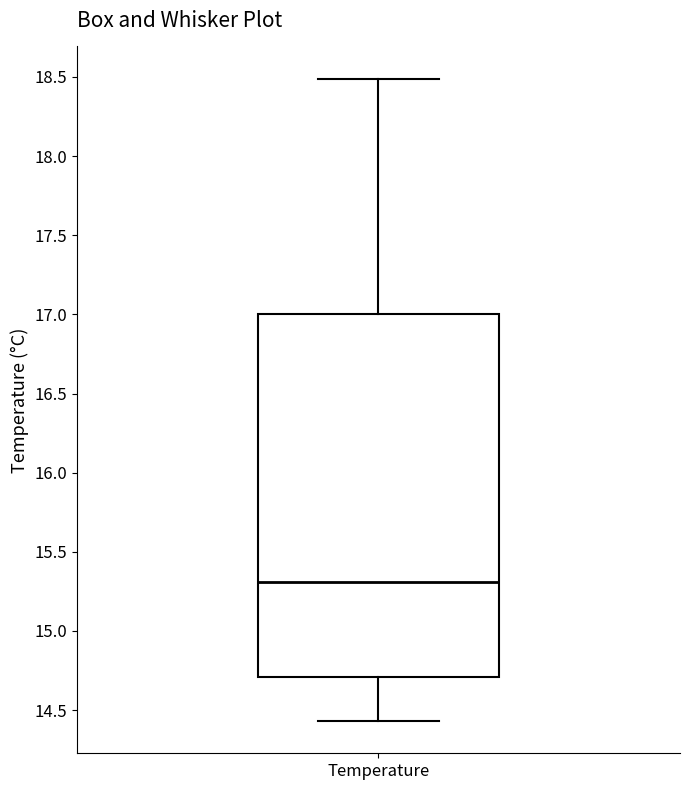

Read this box plot against the y-axis: the position of the median line, the range covered by the box, and the ends of both whiskers. The values are not printed on the chart, so give them approximately, as read against the axis.

median 15.30, box 14.70 to 17.00, whiskers 14.45 to 18.50